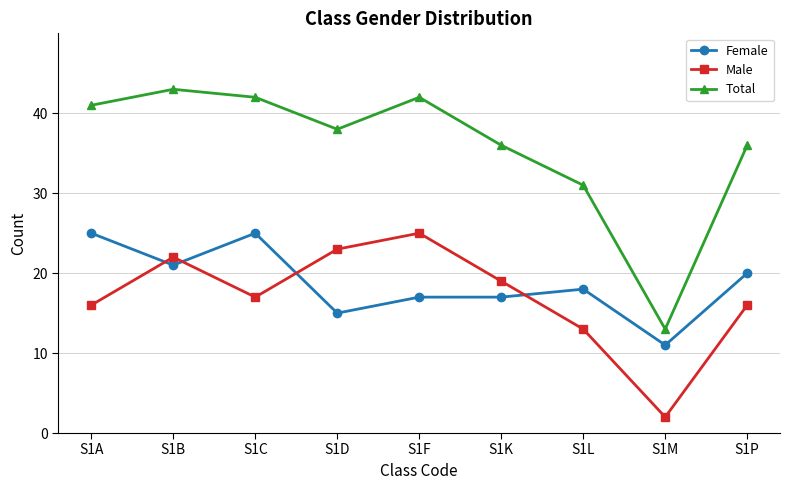

Is it true that Total equals 20 at S1F?

False